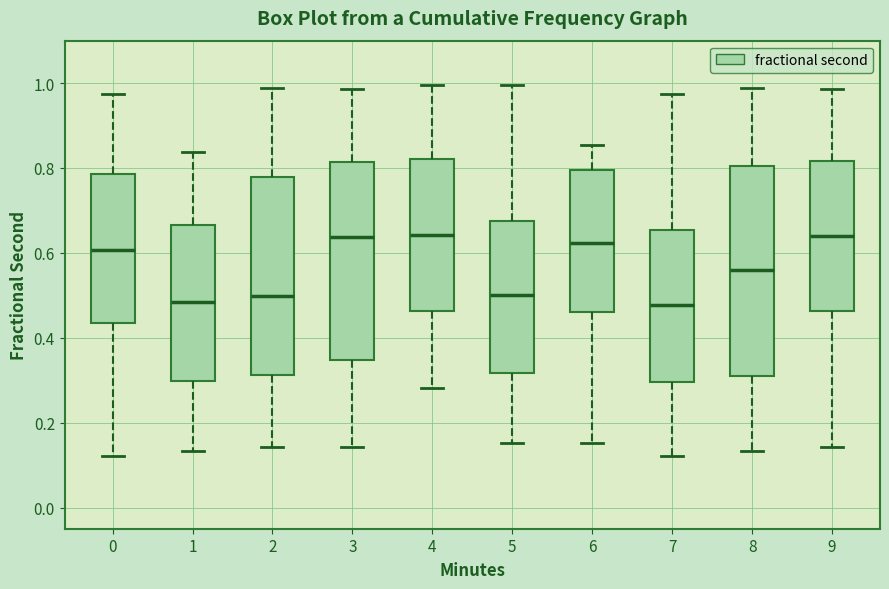

Reading left to right, read every box against the y-axis: the position of its median line, the range the box covers, and the ends of its whiskers. The values are not printed on the chart, so give them approximately, as read against the axis.

0: median 0.60, box 0.44 to 0.78, whiskers 0.12 to 0.98
1: median 0.48, box 0.30 to 0.66, whiskers 0.14 to 0.84
2: median 0.50, box 0.32 to 0.78, whiskers 0.14 to 0.98
3: median 0.64, box 0.34 to 0.82, whiskers 0.14 to 0.98
4: median 0.64, box 0.46 to 0.82, whiskers 0.28 to 1.00
5: median 0.50, box 0.32 to 0.68, whiskers 0.16 to 1.00
6: median 0.62, box 0.46 to 0.80, whiskers 0.16 to 0.86
7: median 0.48, box 0.30 to 0.66, whiskers 0.12 to 0.98
8: median 0.56, box 0.30 to 0.80, whiskers 0.14 to 0.98
9: median 0.64, box 0.46 to 0.82, whiskers 0.14 to 0.98